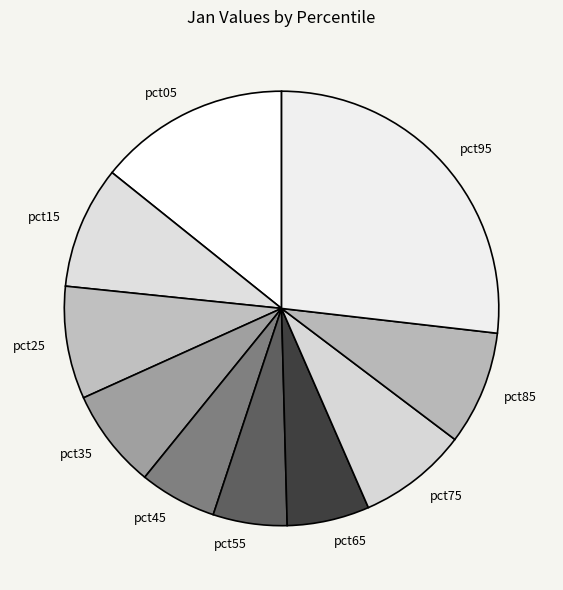

True or false: pct15 accounts for 9% of the total.

True